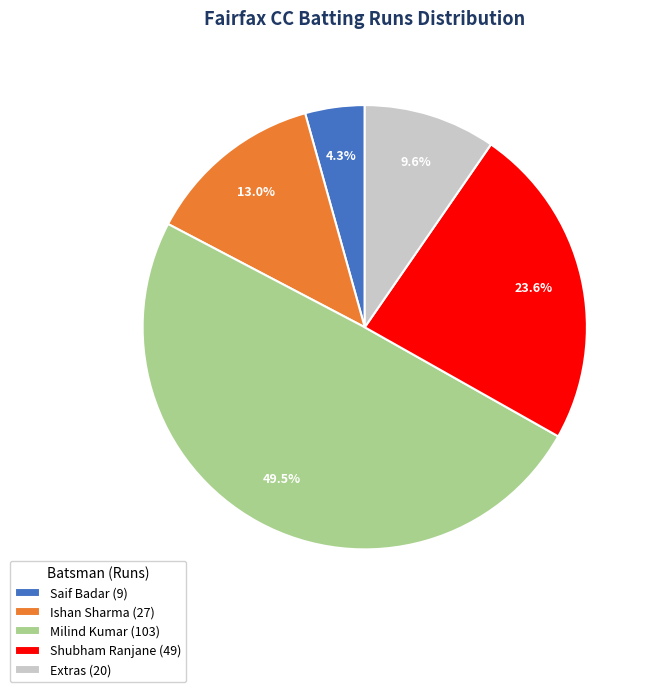

How many segments does this pie chart have?

5